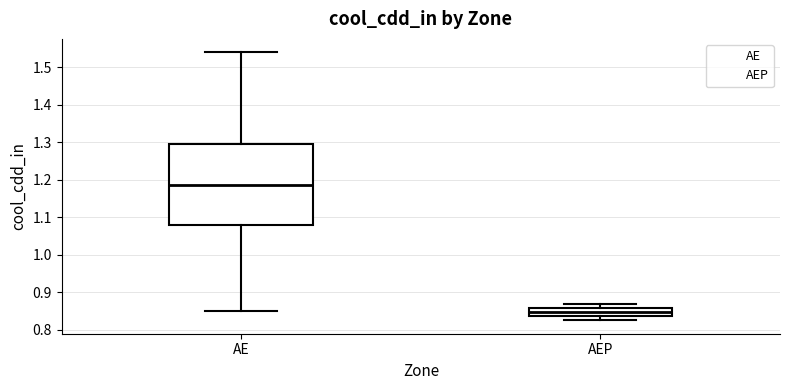

Which box's median line is the lowest?

AEP